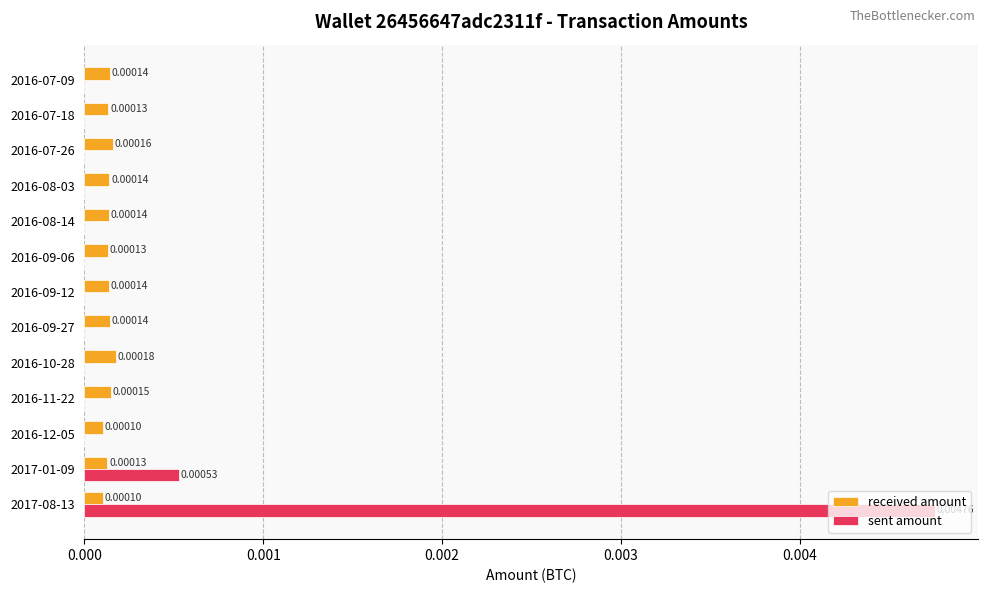

Which series has the largest total across all categories?

sent amount